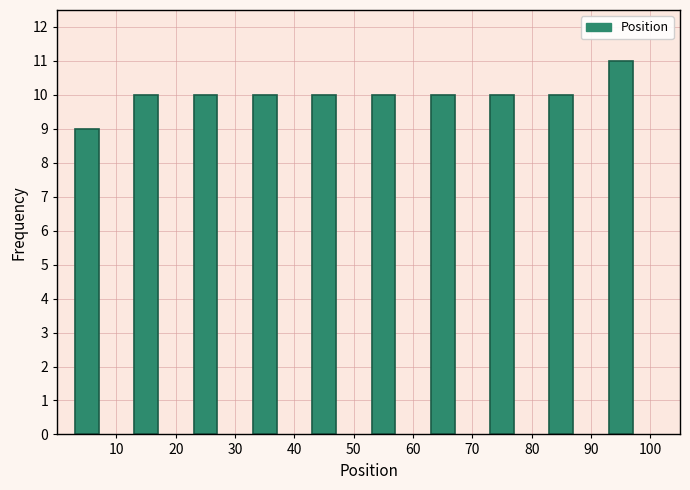

How tall is the bar that spans 80 to 90 on the x-axis? The values are not printed on the chart, so give them approximately, as read against the axis.

10